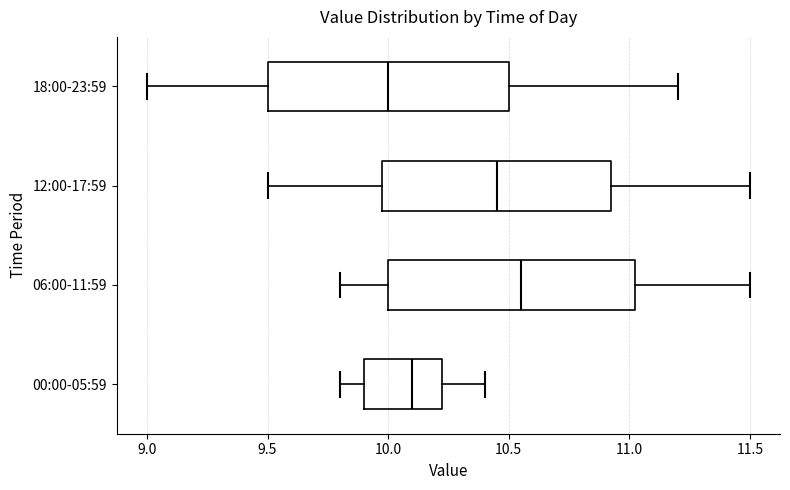

Reading bottom to top, transcribe this box plot: for each box, give where its median line is, the range the box spans, and where its two whiskers end, as read against the x-axis. The values are not printed on the chart, so give them approximately, as read against the axis.

00:00-05:59: median 10.10, box 9.90 to 10.25, whiskers 9.80 to 10.40
06:00-11:59: median 10.55, box 10.00 to 11.05, whiskers 9.80 to 11.50
12:00-17:59: median 10.45, box 10.00 to 10.95, whiskers 9.50 to 11.50
18:00-23:59: median 10.00, box 9.50 to 10.50, whiskers 9.00 to 11.20